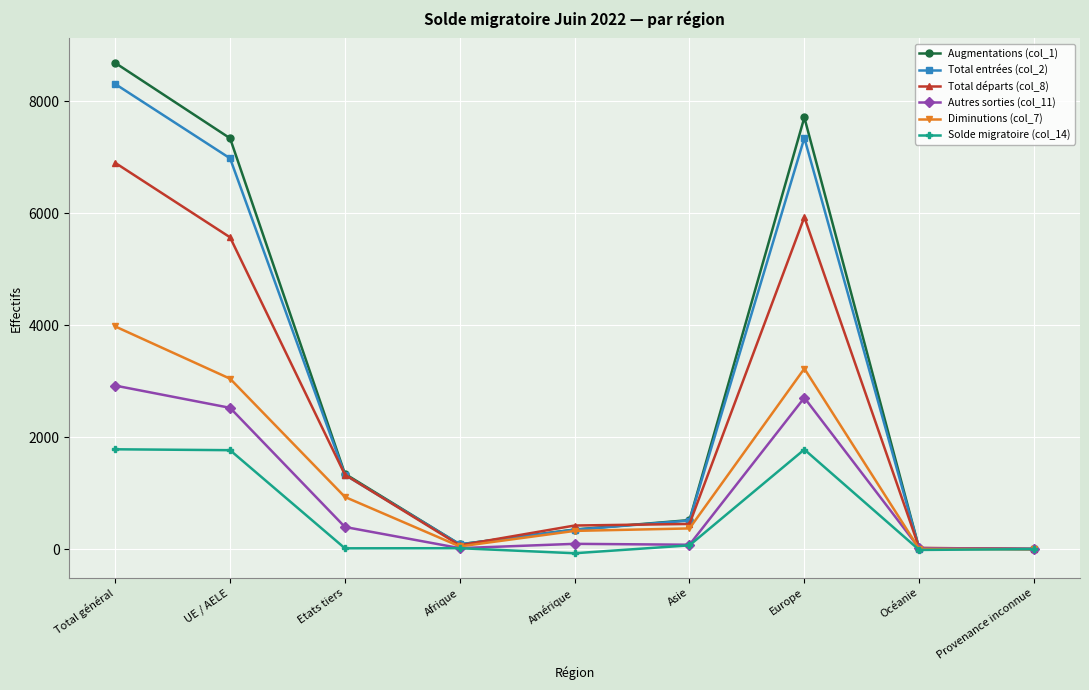

Count the number of data series in this chart.

6